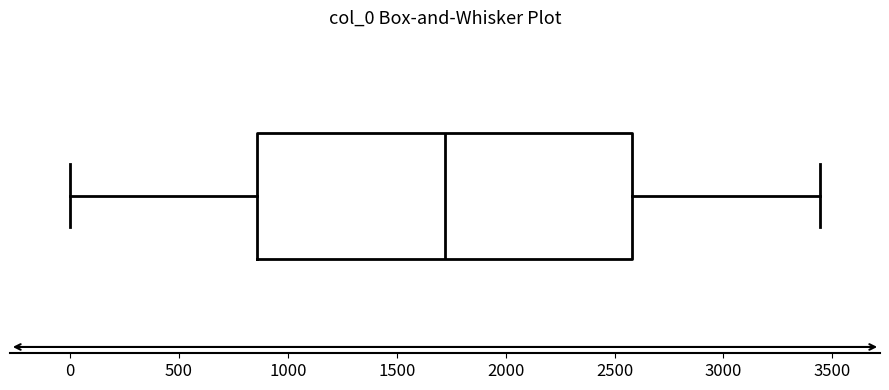

Transcribe this box plot: give where the median line is, the range the box spans, and where the two whiskers end, as read against the x-axis. The values are not printed on the chart, so give them approximately, as read against the axis.

median 1700, box 850 to 2600, whiskers 0 to 3450